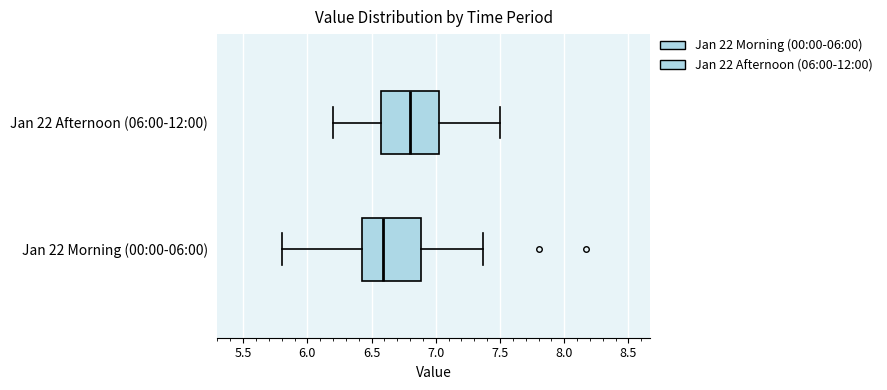

Where does the left whisker of the box for Jan 22 Afternoon (06:00-12:00) end on the x-axis? The values are not printed on the chart, so give them approximately, as read against the axis.

6.20